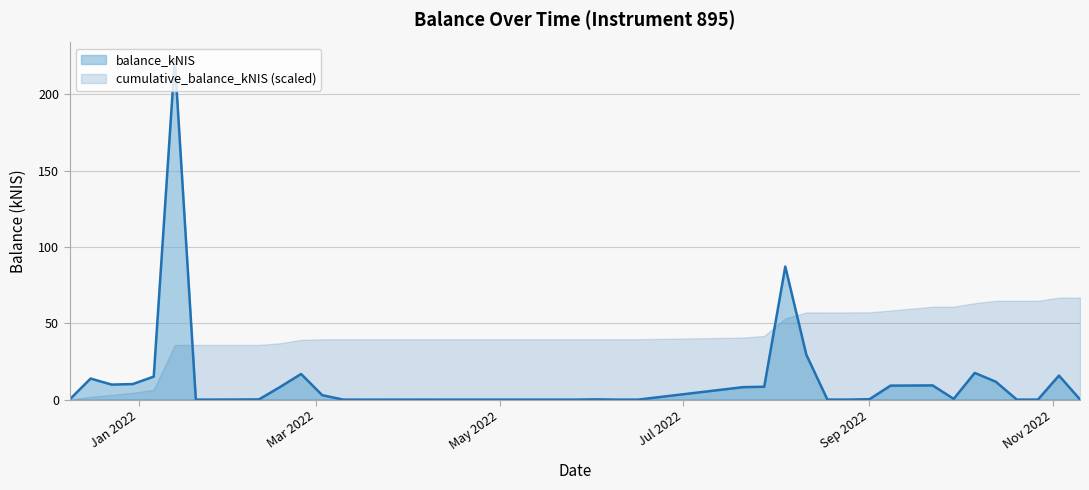

Count the number of values greater than 0.

33